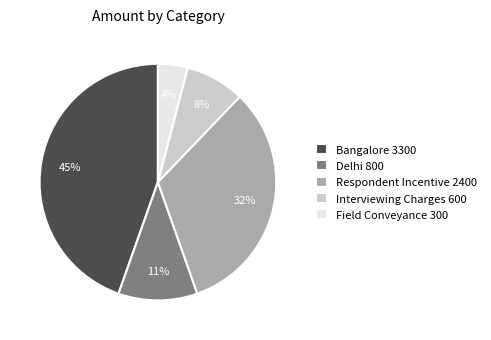

How many slices are in this pie chart?

5